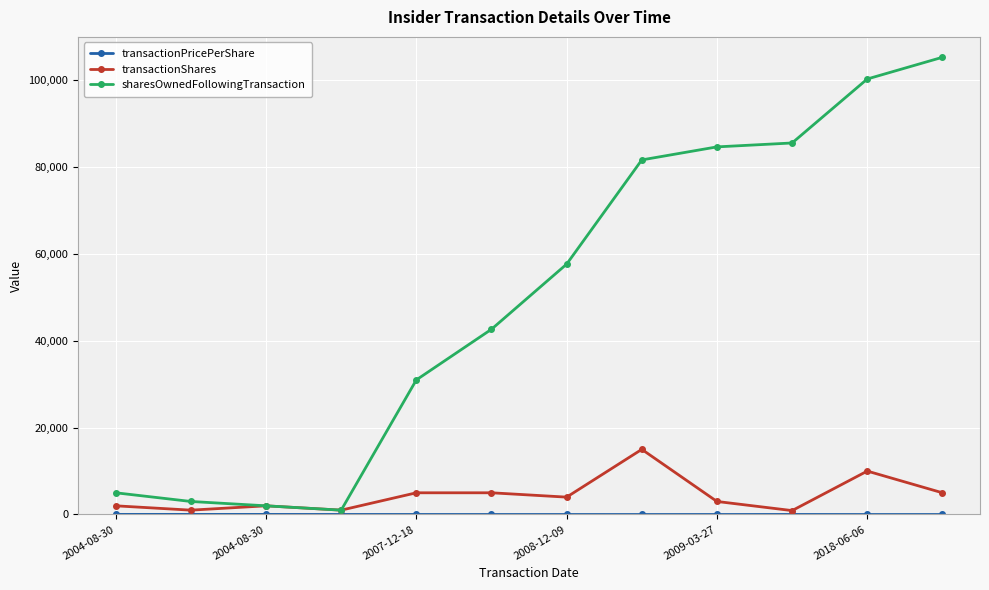

What is the value of the sharesOwnedFollowingTransaction point at the 2nd from the left?

3000.0